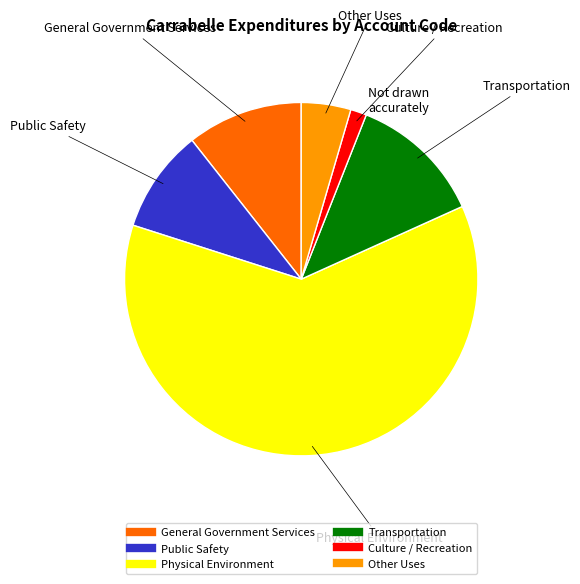

The Transportation slice represents 12% of the pie. True or false?

True